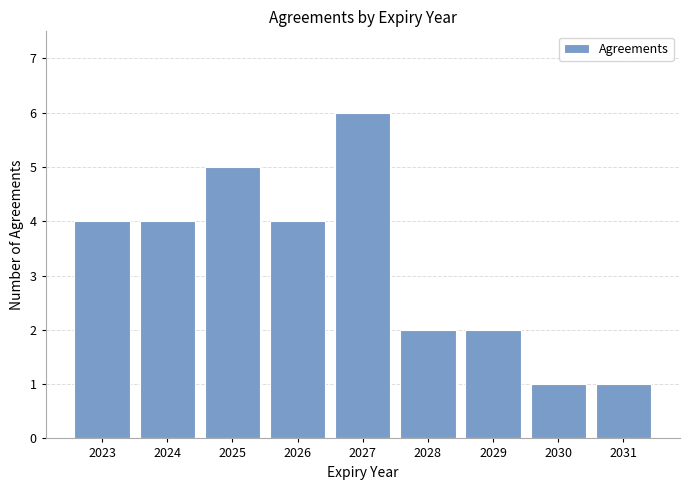

Reading right to left, extract all data points from this chart.

2031=1	2030=1	2029=2	2028=2	2027=6	2026=4	2025=5	2024=4	2023=4